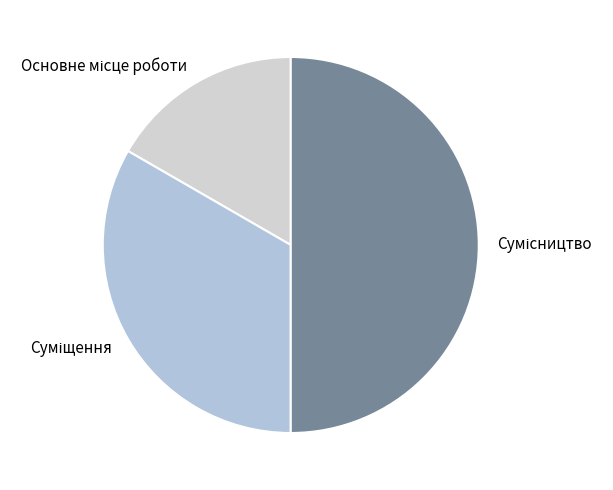

Is Основне місце роботи the majority of the pie?

No